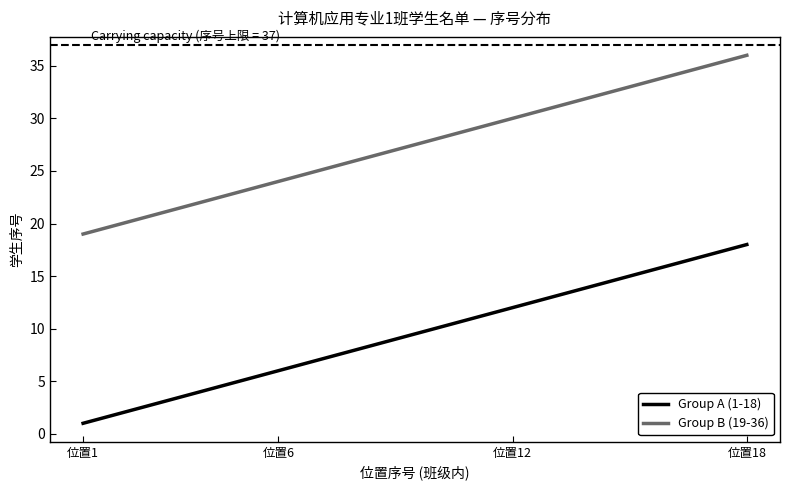

Rank the series by their average value, from lowest to highest.

Group A (1-18), Group B (19-36)